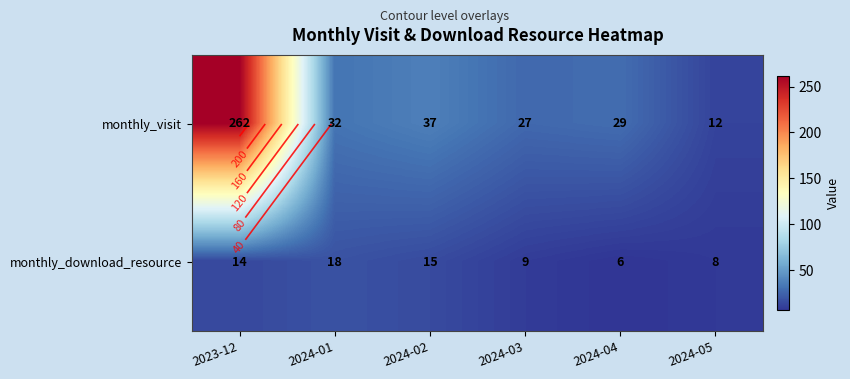

What is the total value across all series at 2024-04?

35